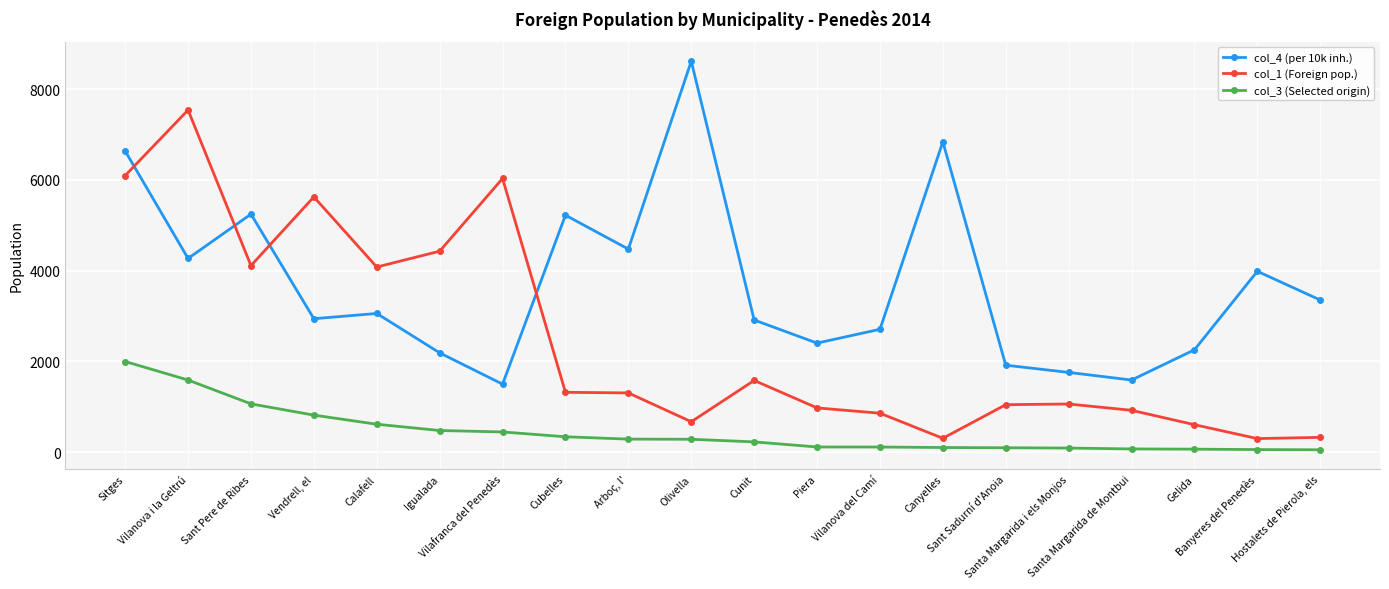

True or false: col_1 (Foreign pop.) has more than 0 points higher than both neighbors.

True